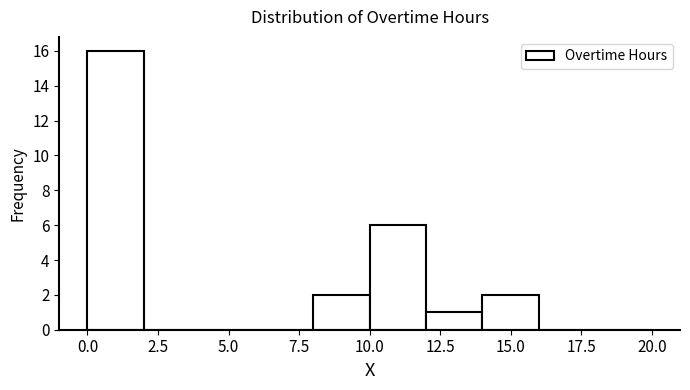

Over which range of the x-axis is the bar tallest?

0 to 2